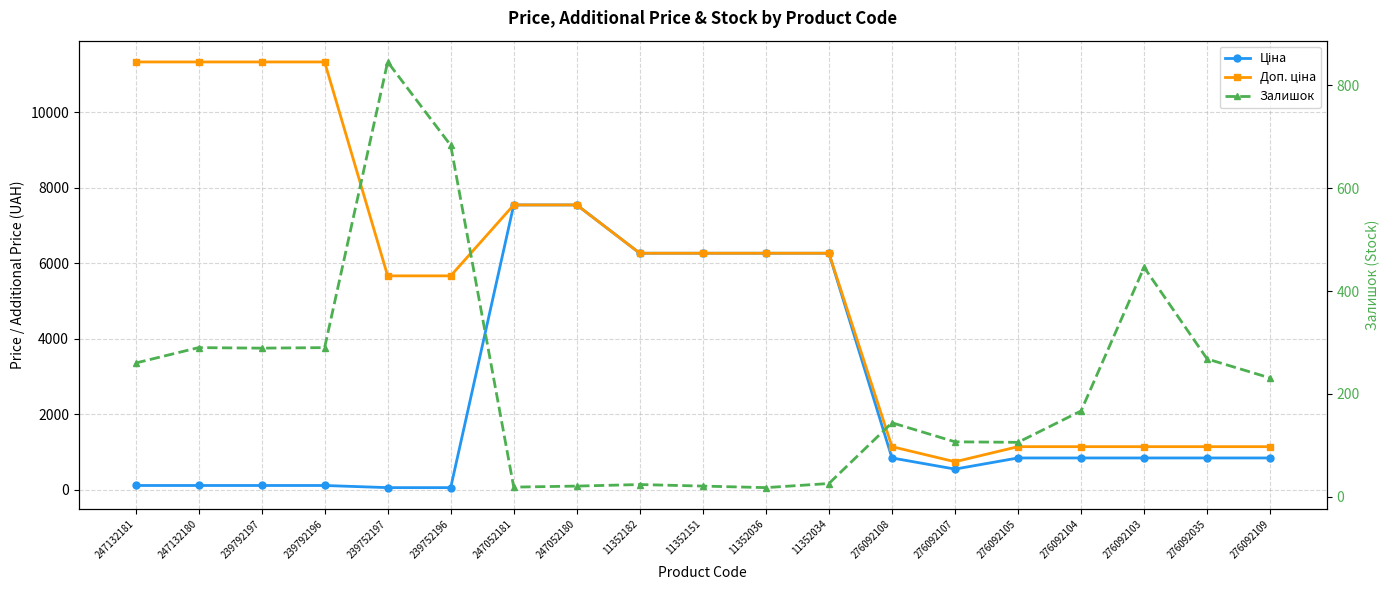

At how many categories does at least one series exceed 10634?

4